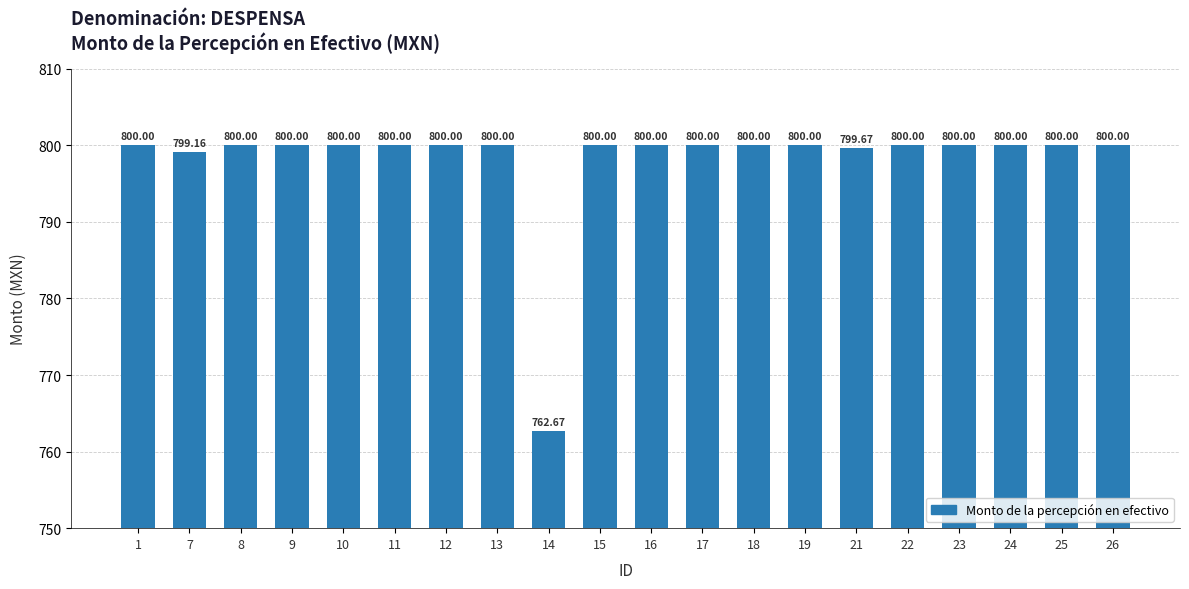

What is the value of the 2nd bar from the left?

799.2